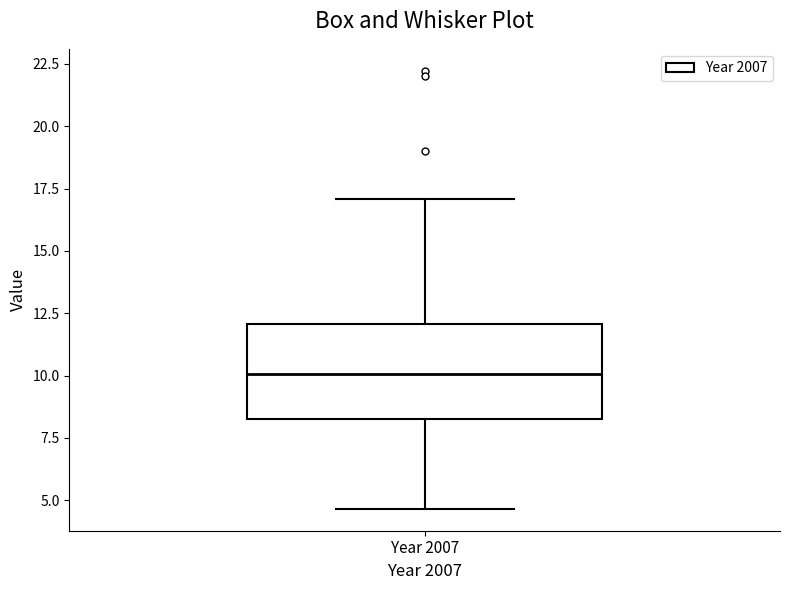

Transcribe this box plot: give where the median line is, the range the box spans, and where the two whiskers end, as read against the y-axis. The values are not printed on the chart, so give them approximately, as read against the axis.

median 10.0, box 8.5 to 12.0, whiskers 4.5 to 17.0